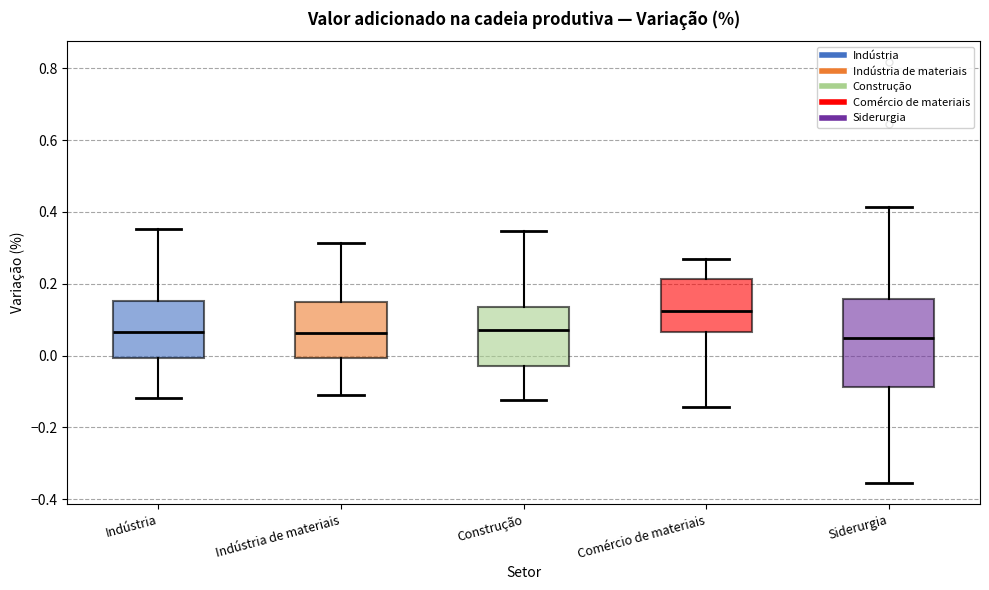

Comparing the boxes themselves (not the whiskers), which one is the tallest?

Siderurgia